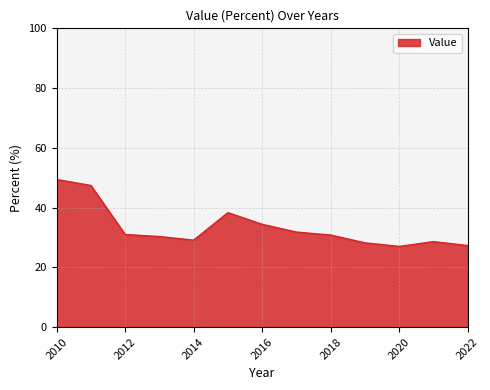

What is the difference between the second highest and minimum values?

20.4